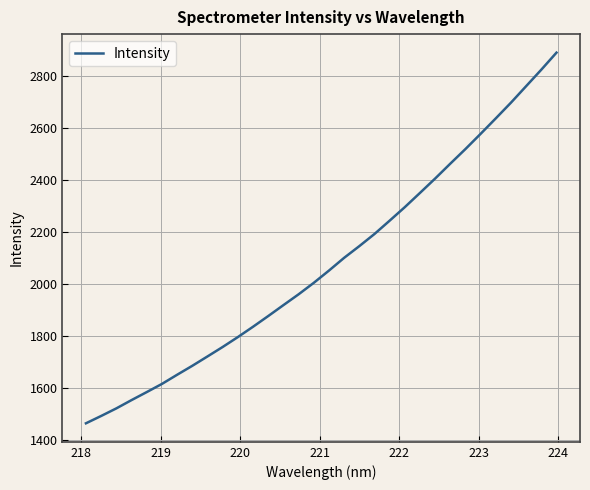

What is the greatest value displayed?

2889.2